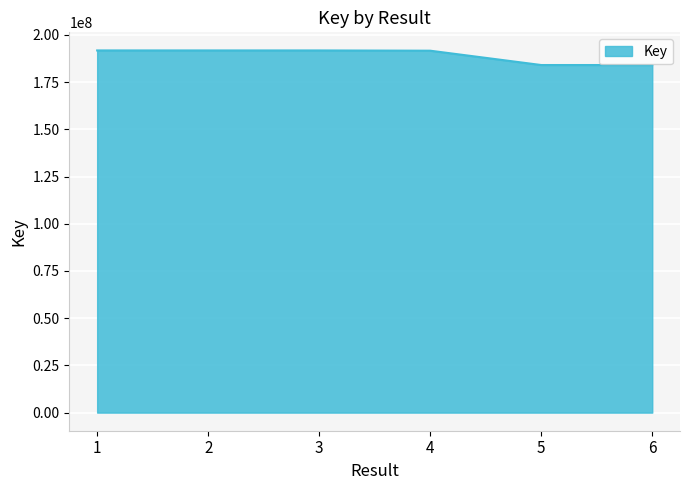

What is the sum of the values at 6 and 3?

375780698